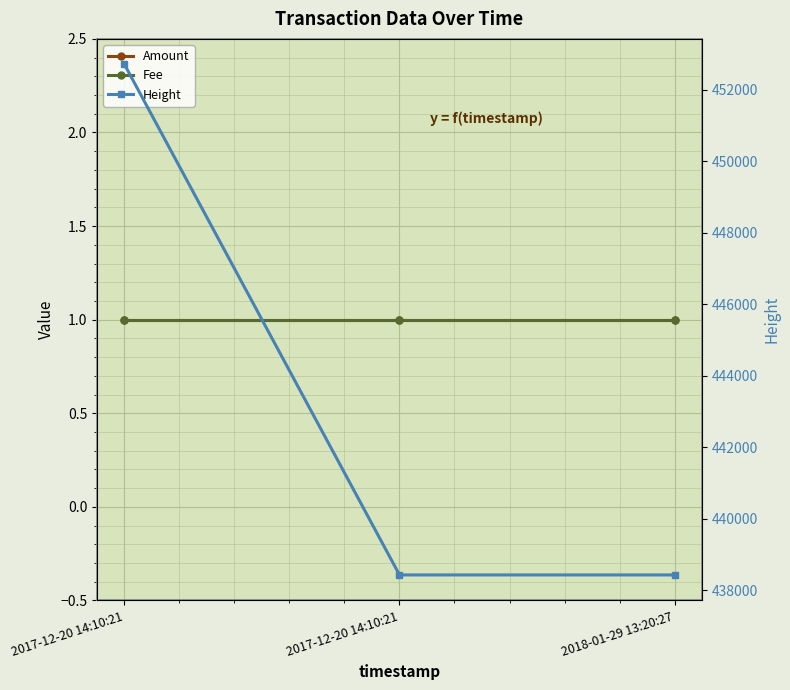

Reading left to right, extract all data points from this chart.

Amount: 1	1	1
Fee: 1	1	1
Height: 452712	438423	438423